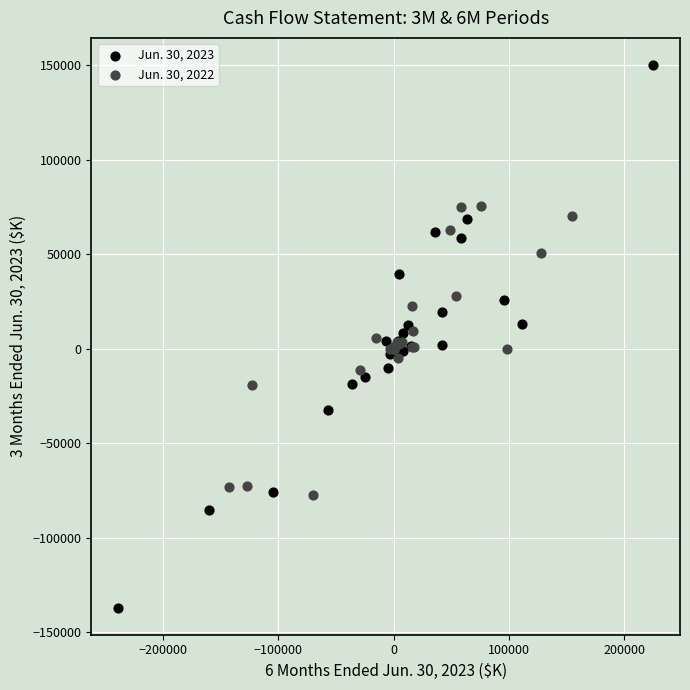

Which series has the widest spread of Y values?

Jun. 30, 2023